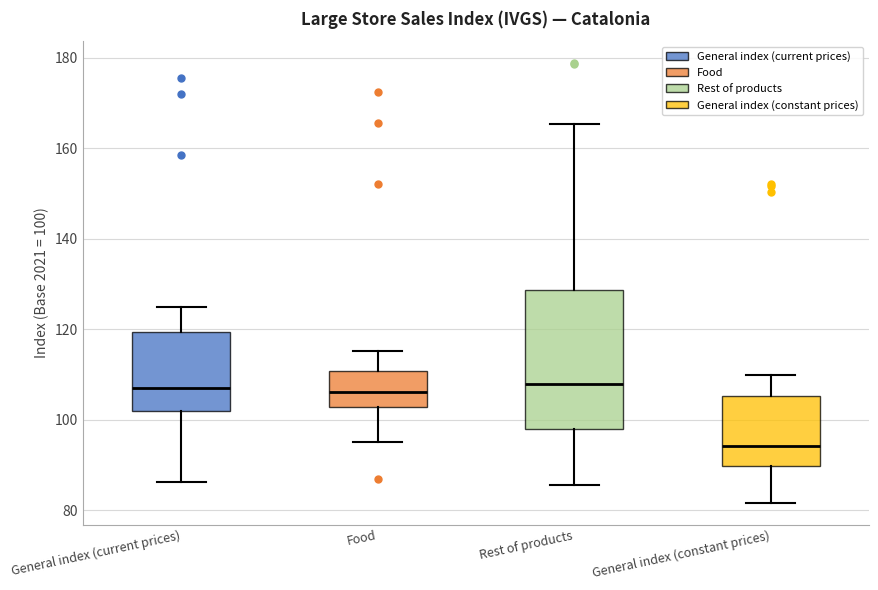

Reading left to right, transcribe this box plot: for each box, give where its median line is, the range the box spans, and where its two whiskers end, as read against the y-axis. The values are not printed on the chart, so give them approximately, as read against the axis.

General index (current prices): median 108, box 102 to 120, whiskers 86 to 124
Food: median 106, box 102 to 110, whiskers 96 to 116
Rest of products: median 108, box 98 to 128, whiskers 86 to 166
General index (constant prices): median 94, box 90 to 106, whiskers 82 to 110